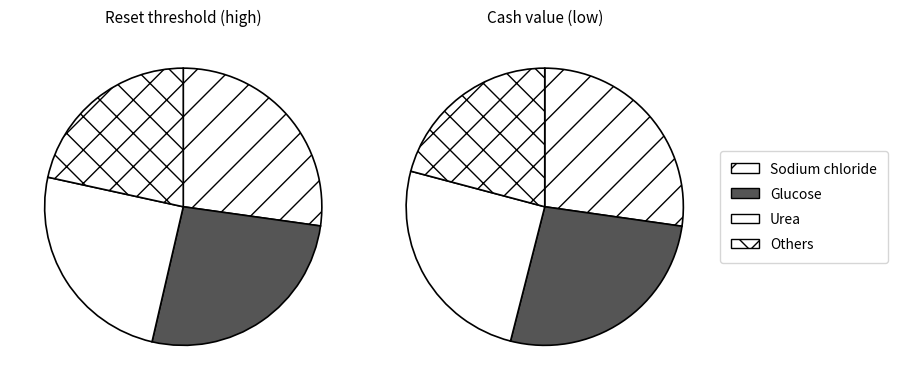

Is it true that 9.33 is 8% of the pie?

True